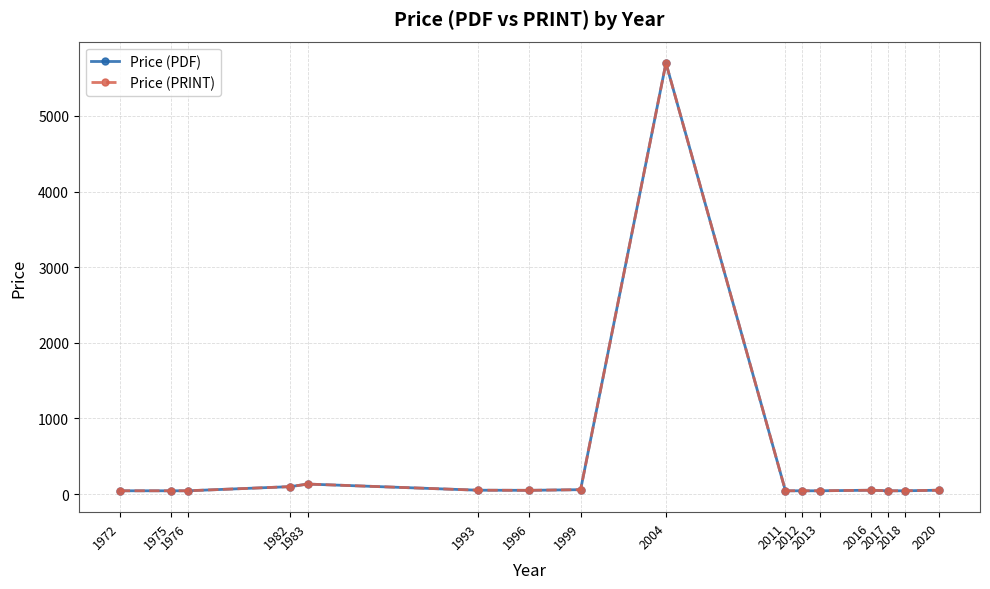

Reading left to right, transcribe all the data shown in this chart.

Price (PDF): 1972=43.0	1975=43.0	1976=43.0	1982=98.0	1983=132.0	1993=50.6	1996=49.0	1999=57.7	2004=5700.0	2011=43.0	2012=43.0	2013=43.0	2016=50.4	2017=43.0	2018=43.0	2020=50.6
Price (PRINT): 1972=43.0	1975=43.0	1976=43.0	1982=98.0	1983=132.0	1993=50.6	1996=49.0	1999=57.7	2004=5700.0	2011=43.0	2012=43.0	2013=43.0	2016=50.4	2017=43.0	2018=43.0	2020=50.6